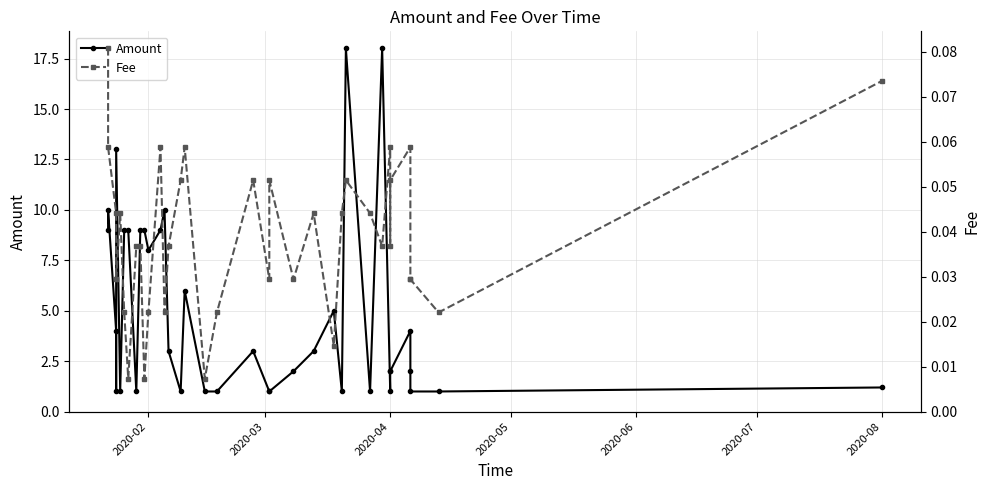

Rank the series by their maximum value, from lowest to highest.

Fee, Amount